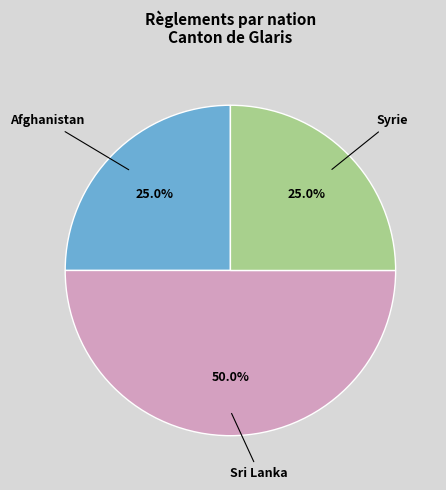

What percentage is NOT represented by Afghanistan?

75.0%